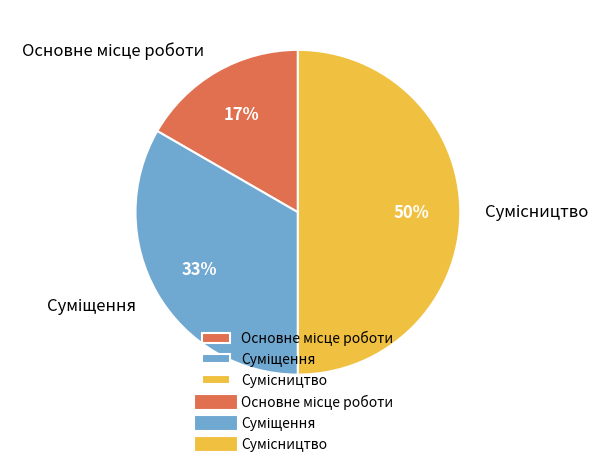

To the nearest percent, what is the difference between the largest and smallest slice percentages?

33%